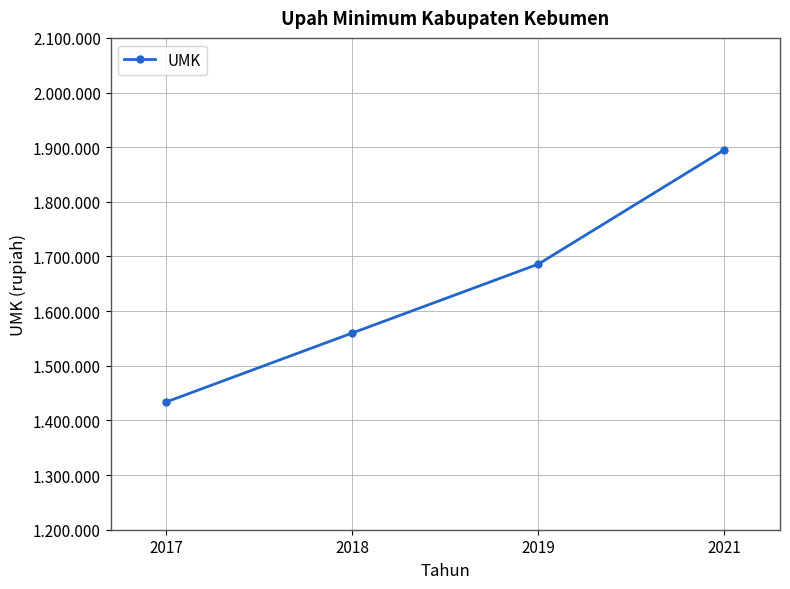

What is the difference between the values at 2019 and 2017?

252100